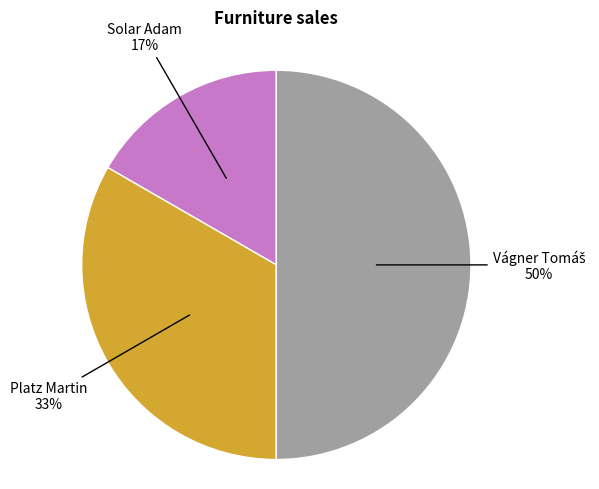

To the nearest percent, what is the average slice percentage?

33%